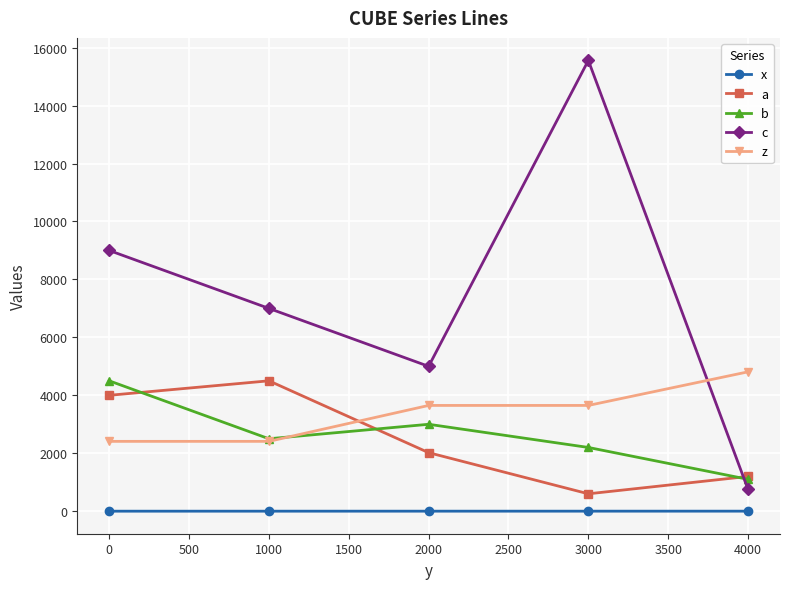

True or false: x and z cross at least once.

False